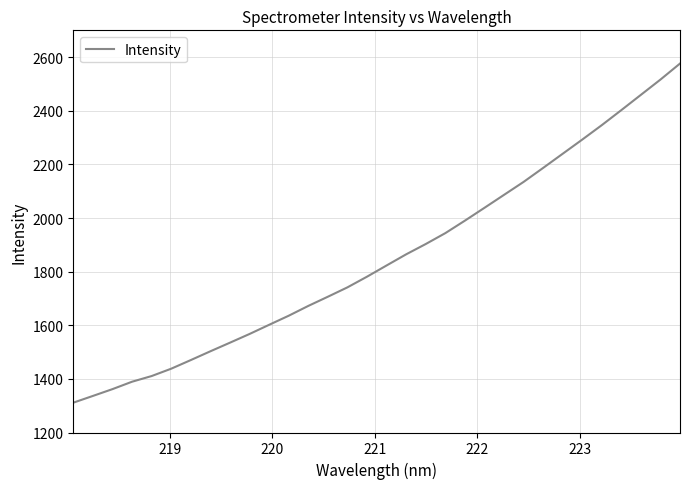

What is the maximum value shown in the chart?

2576.1